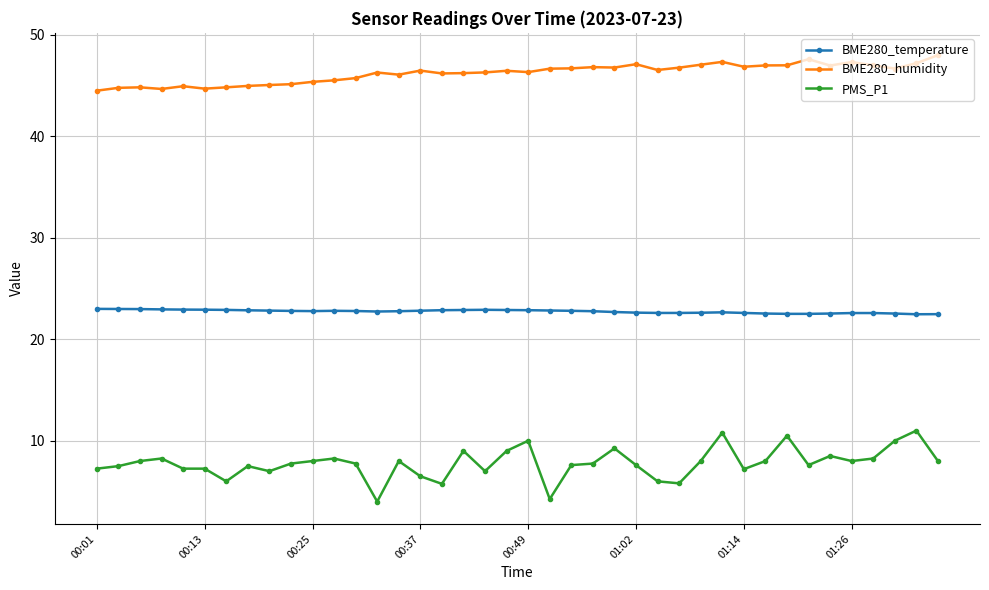

True or false: BME280_temperature has more than 1 interior local peaks.

True